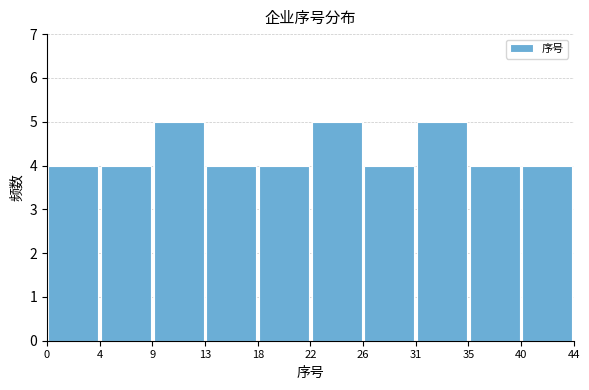

Reading left to right, transcribe this chart: for each bar, give the range it covers on the x-axis and its height. The values are not printed on the chart, so give them approximately, as read against the axis.

0 to 4: 4
4 to 9: 4
9 to 13: 5
13 to 18: 4
18 to 22: 4
22 to 26: 5
26 to 31: 4
31 to 35: 5
35 to 40: 4
40 to 44: 4